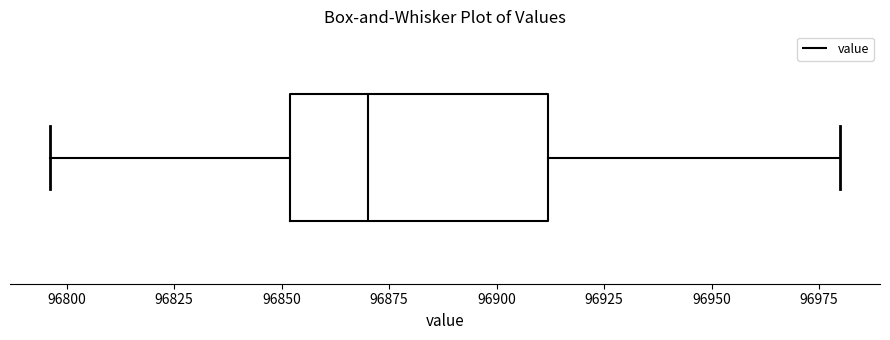

Transcribe this box plot: give where the median line is, the range the box spans, and where the two whiskers end, as read against the x-axis. The values are not printed on the chart, so give them approximately, as read against the axis.

median 96870, box 96850 to 96910, whiskers 96795 to 96980